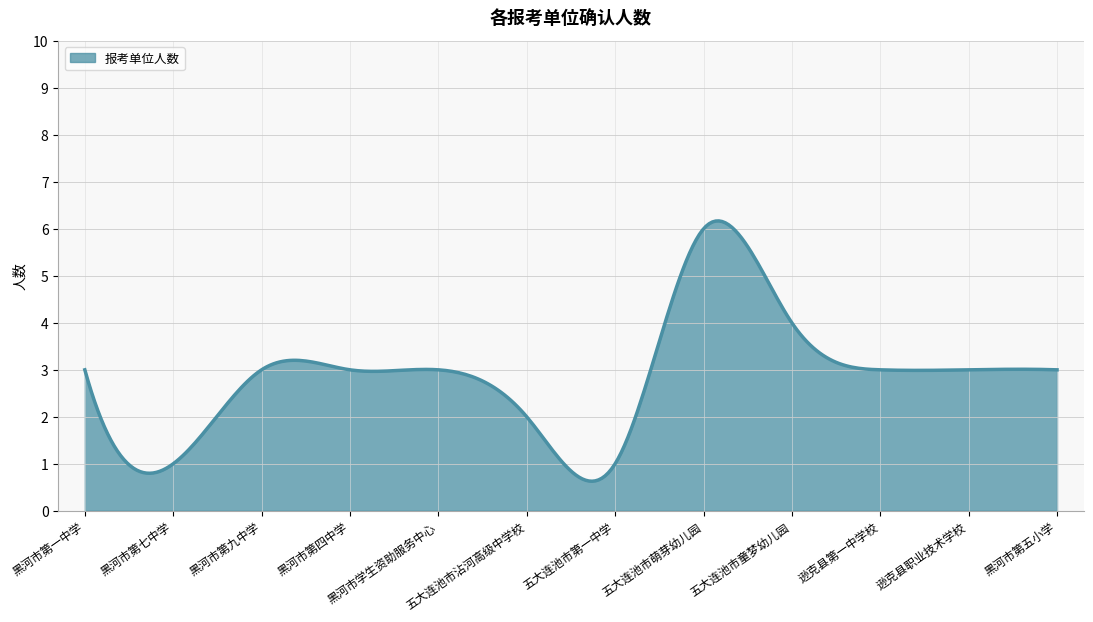

Does the chart have visible grid lines?

Yes